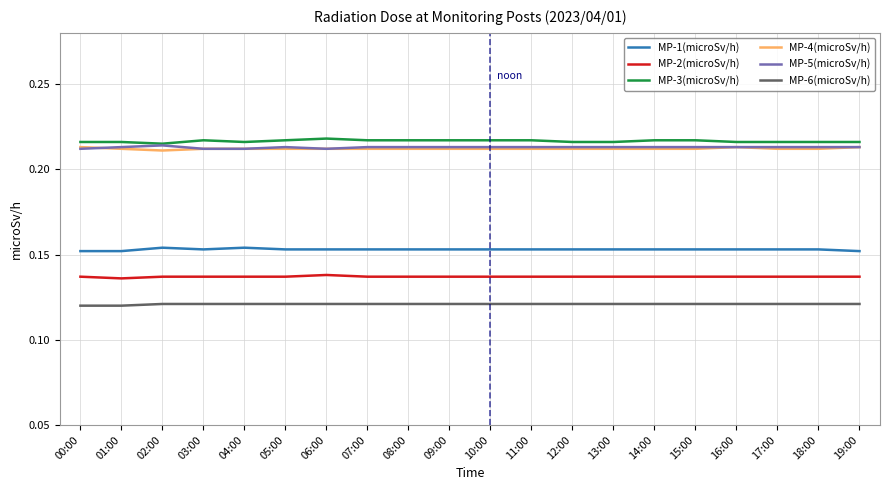

True or false: MP-6(microSv/h) has a value of 0.2 at 17:00.

False